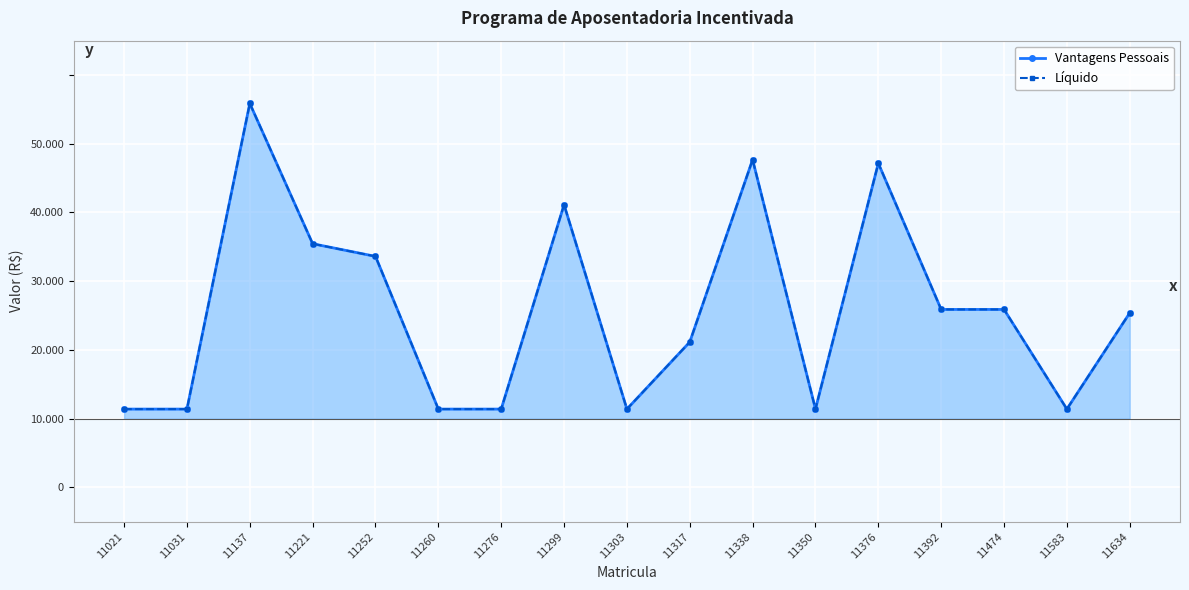

Reading right to left, list all the values displayed in this chart.

Vantagens Pessoais: 11634=15380.2	11583=1391.3	11474=15892.3	11392=15892.3	11376=37162.4	11350=1391.3	11338=37682.4	11317=11146.3	11303=1391.3	11299=31128.8	11276=1391.3	11260=1391.3	11252=23609.9	11221=25452.3	11137=45866.8	11031=1391.3	11021=1391.3
Líquido: 11634=15380.2	11583=1391.3	11474=15892.3	11392=15892.3	11376=37162.4	11350=1391.3	11338=37682.4	11317=11146.3	11303=1391.3	11299=31128.8	11276=1391.3	11260=1391.3	11252=23609.9	11221=25452.3	11137=45866.8	11031=1391.3	11021=1391.3